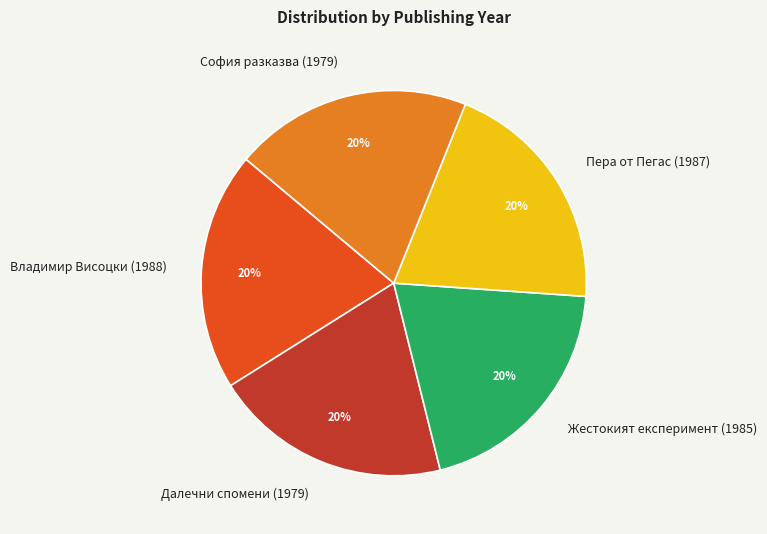

To the nearest percent, what is the average slice percentage?

20%